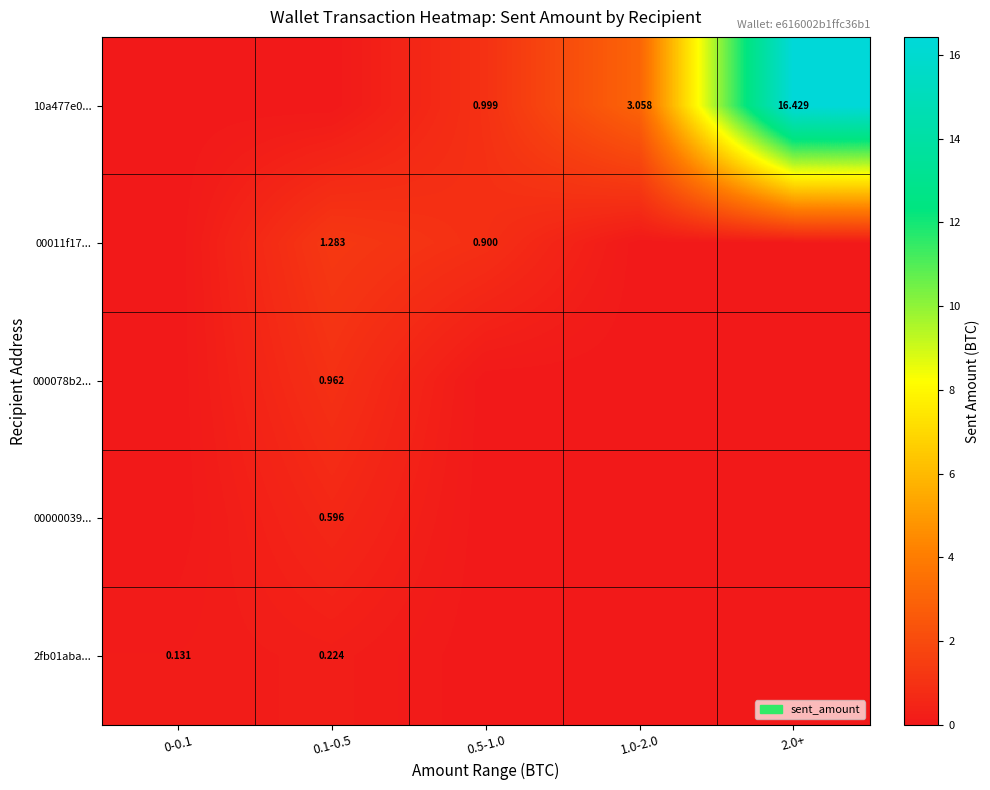

True or false: 10a477e0... has a value of 6.3 at 2.0+.

False